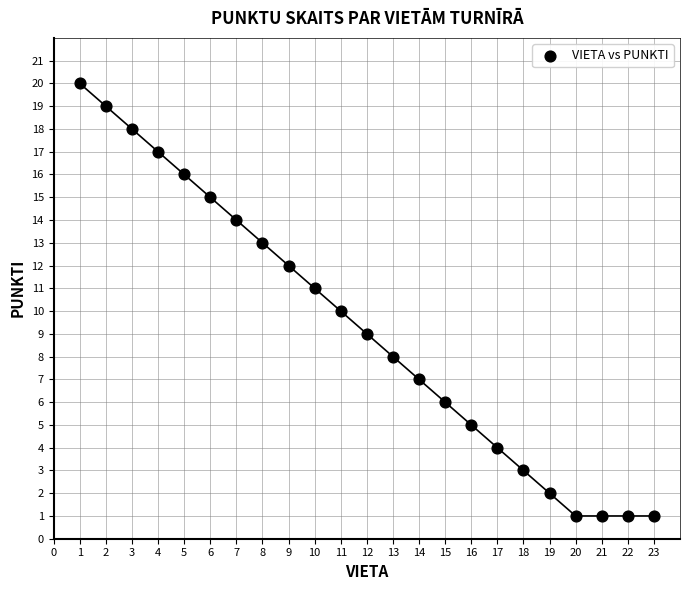

What is the range of Y values (max minus min)?

19